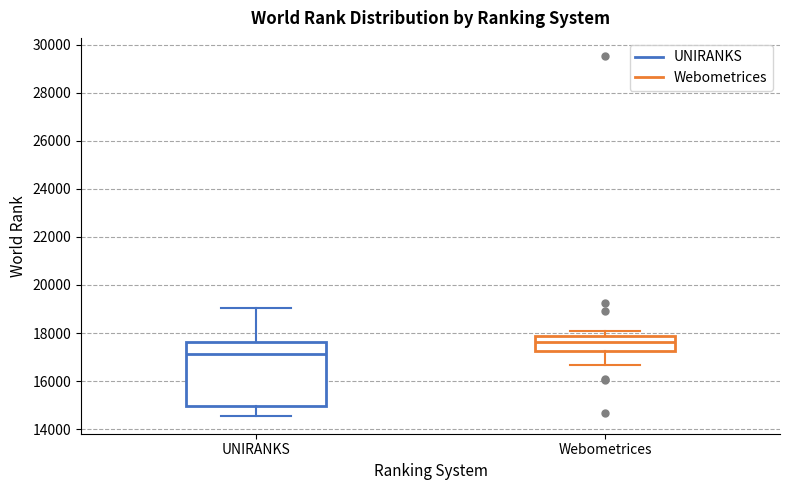

Where does the median line of the box for Webometrices sit on the y-axis? The values are not printed on the chart, so give them approximately, as read against the axis.

17600